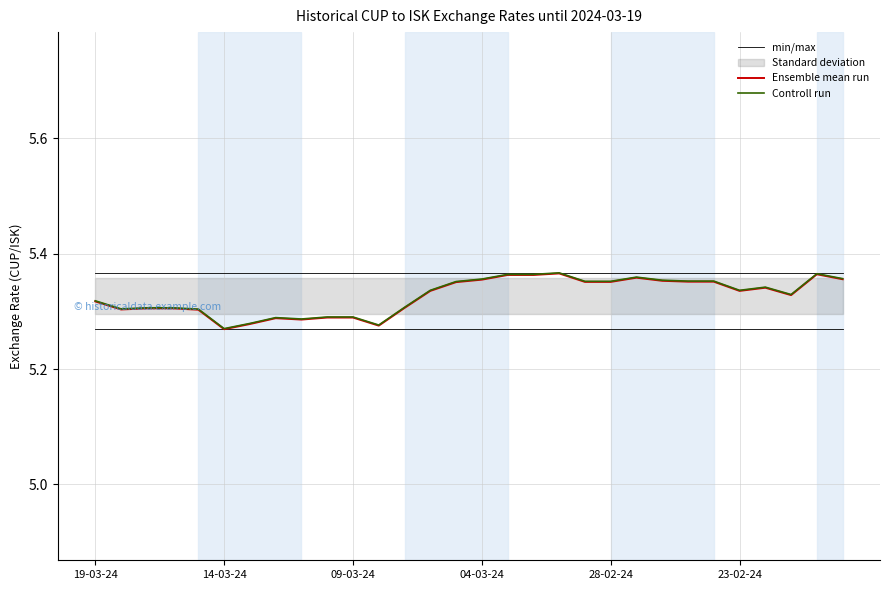

The value of Controll run at 19-03-24 is 1.6. True or false?

False